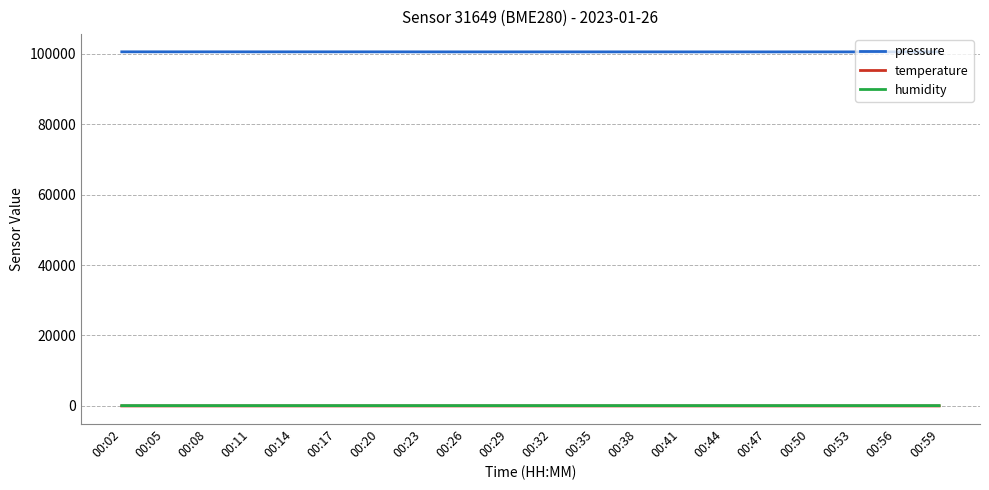

Which series has the largest total across all categories?

pressure